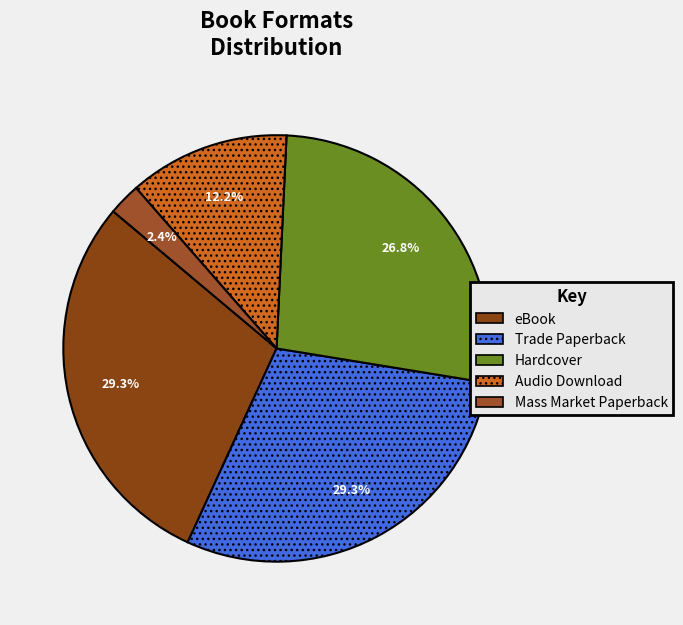

To the nearest percent, what is the average slice percentage?

20%